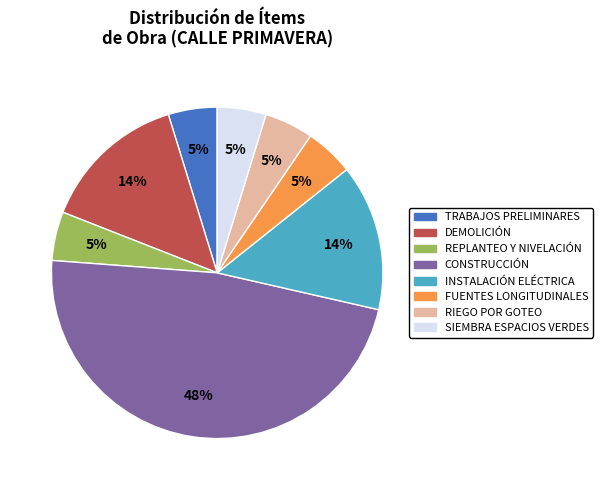

To the nearest percent, what is the difference between the largest and smallest slice percentages?

43%